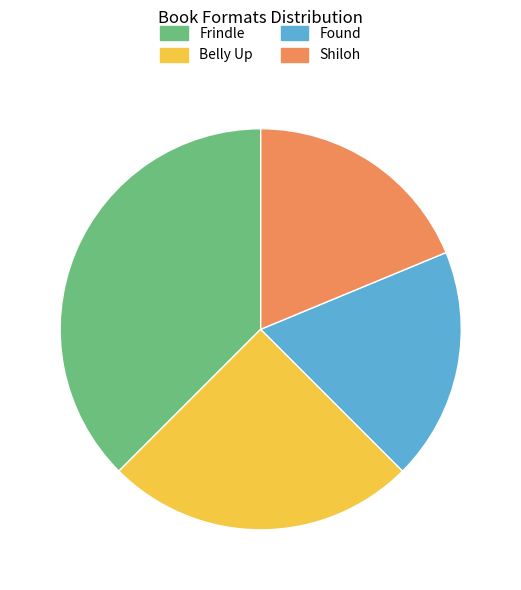

True or false: Belly Up accounts for 25% of the total.

True